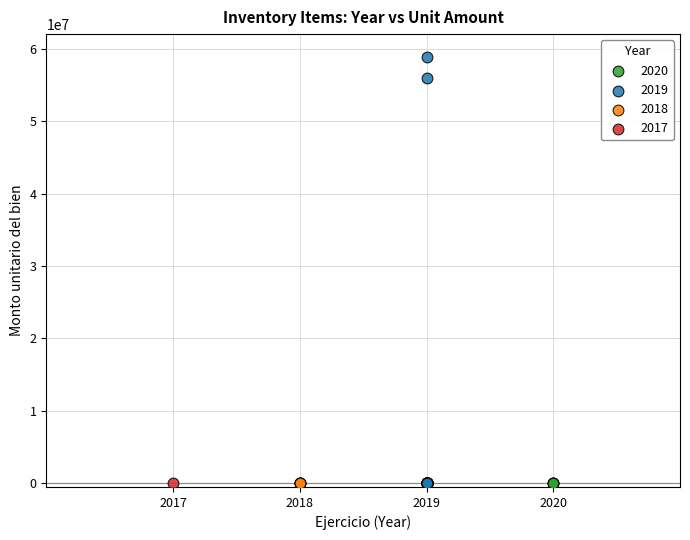

Which series contains the highest Y value?

2019